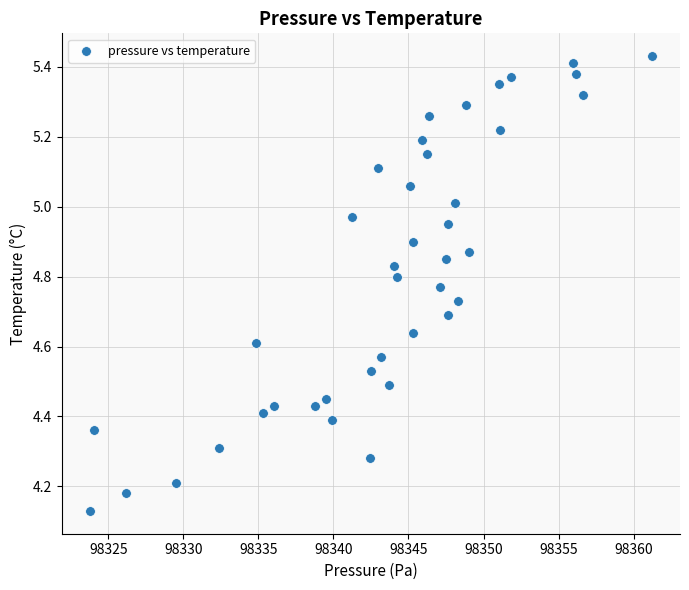

What is the range of X values (max minus min)?

37.4